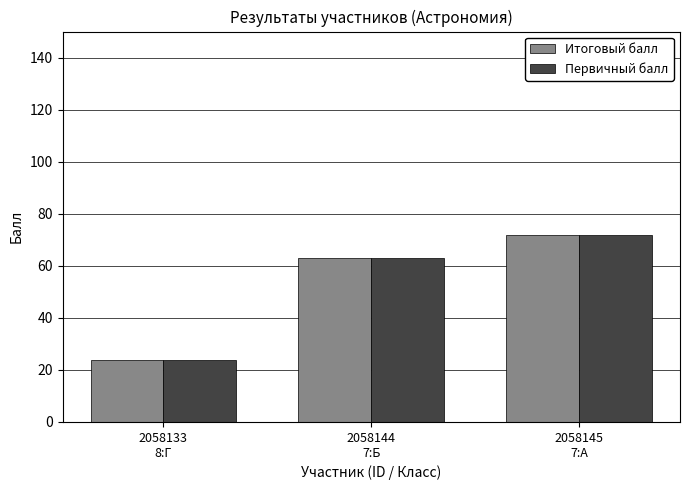

The value of Итоговый балл at 2058133
8:Г is 9. True or false?

False